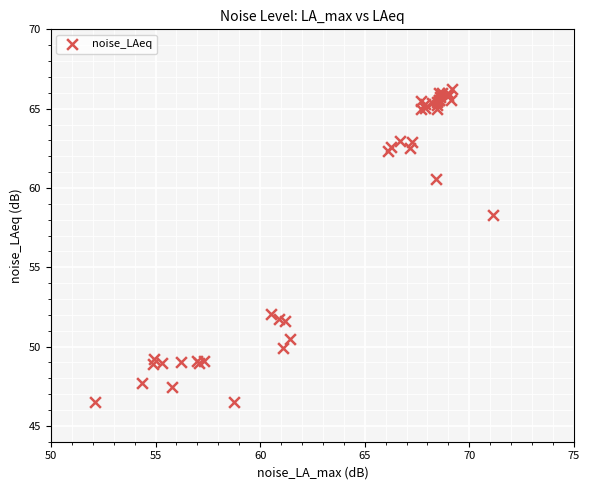

What Y value in the scatter plot is closest to 56?

58.3